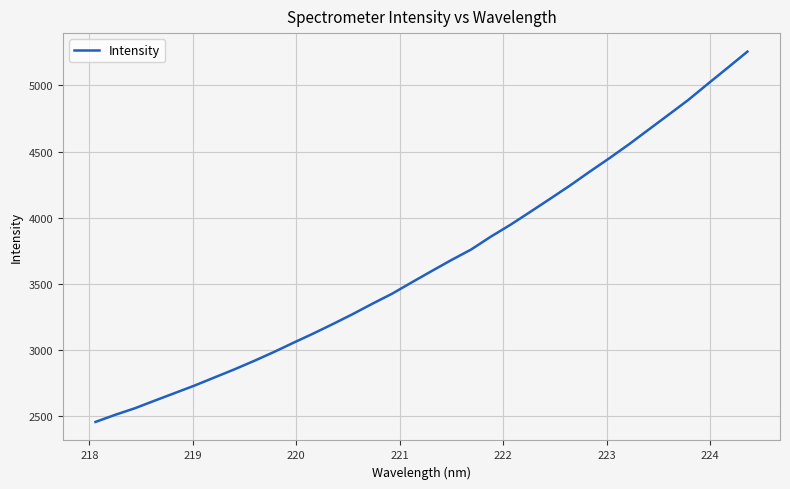

What is the greatest value displayed?

5255.5